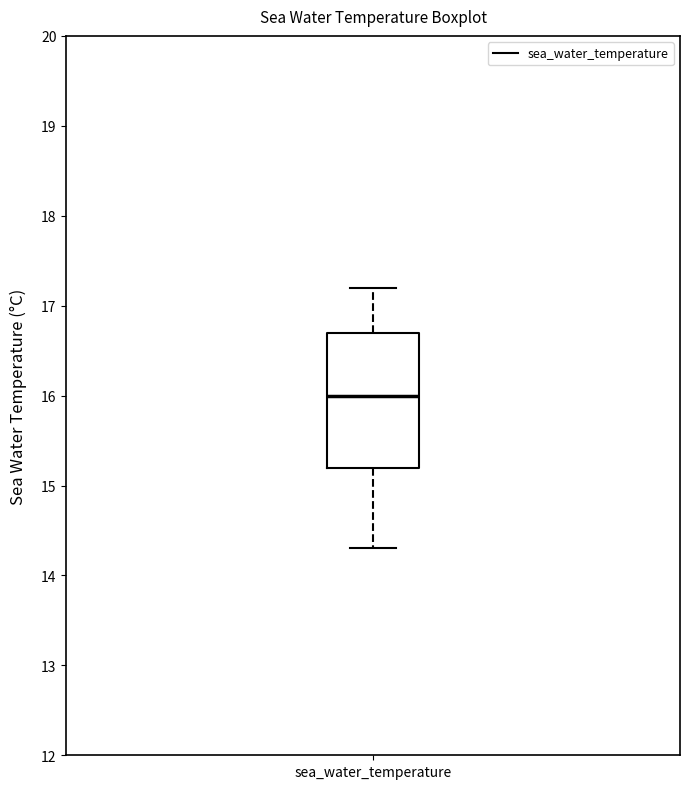

Where does the upper whisker of the box for sea_water_temperature end on the y-axis? The values are not printed on the chart, so give them approximately, as read against the axis.

17.2